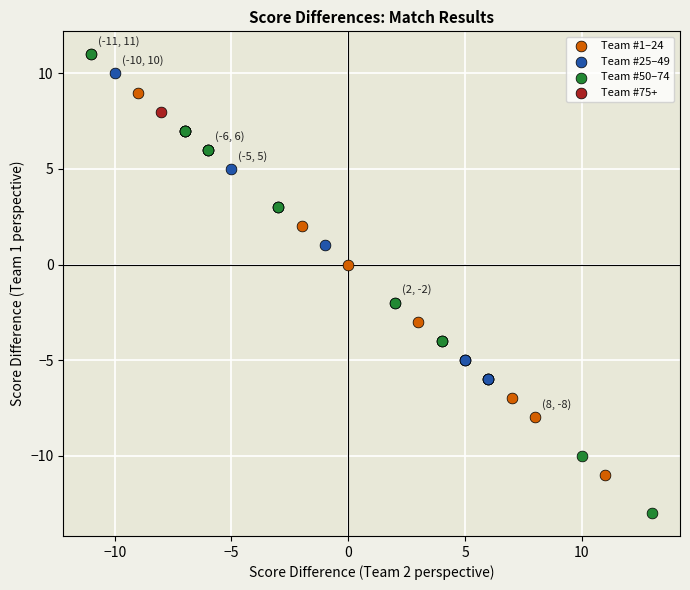

What are all the series names shown in the legend?

Team #1–24, Team #25–49, Team #50–74, Team #75+